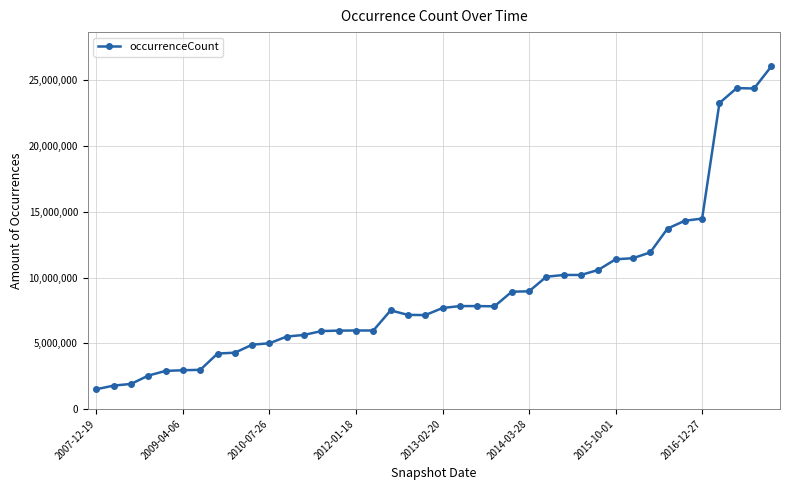

Is this an area chart (filled region under the line)?

No